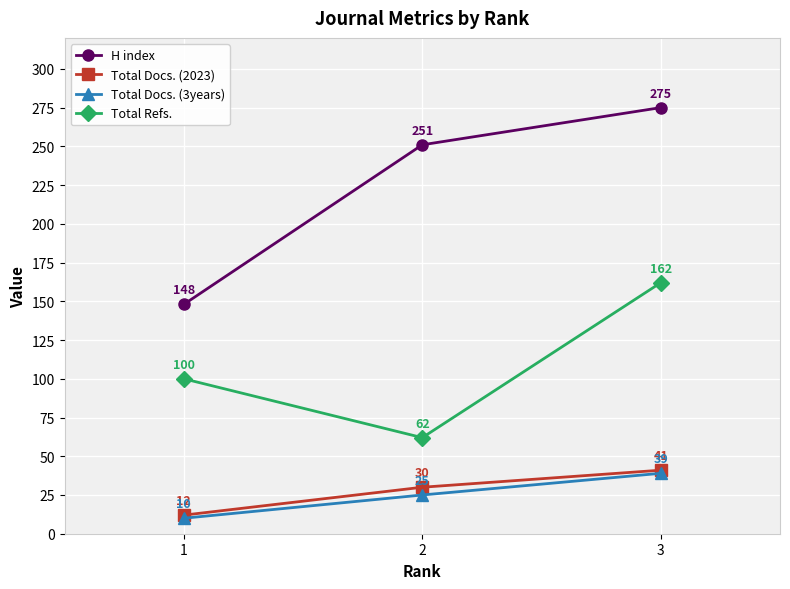

How many lines are shown in the chart?

4